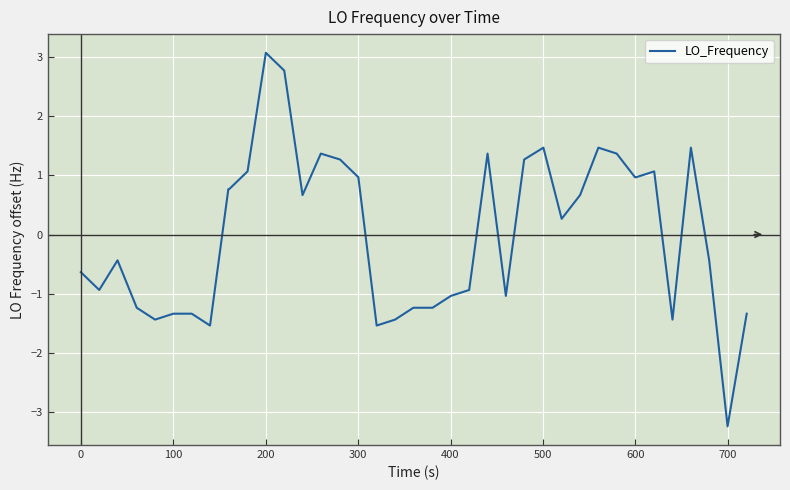

What is the greatest value displayed?

3.1